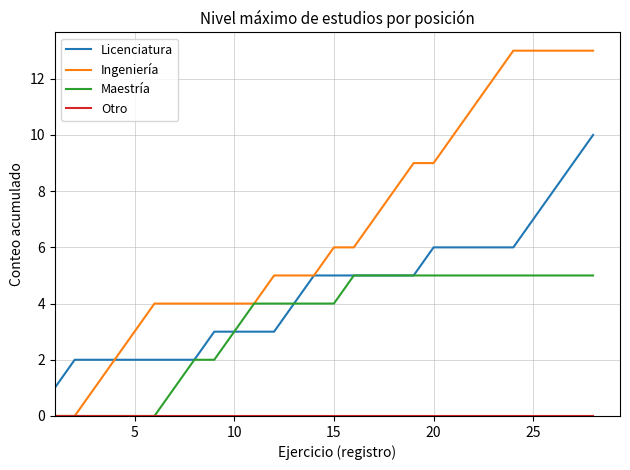

What is the greatest value displayed?

13